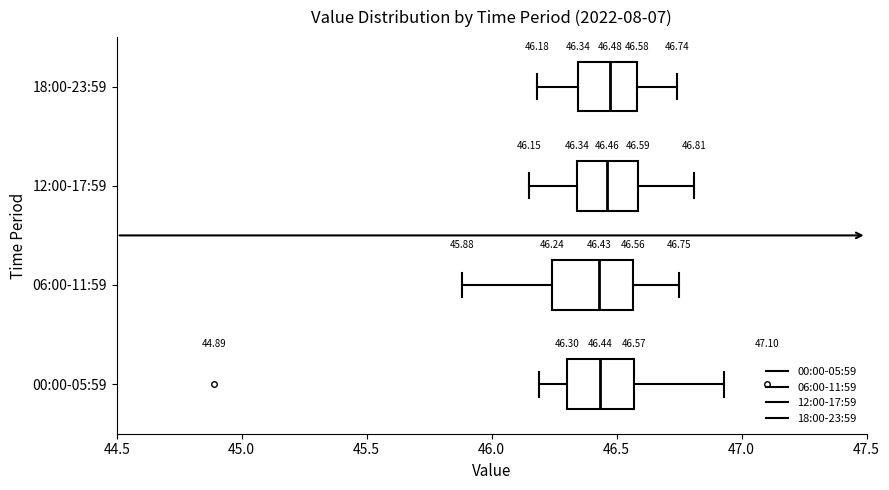

Which box is the widest, from its left edge to its right edge?

06:00-11:59